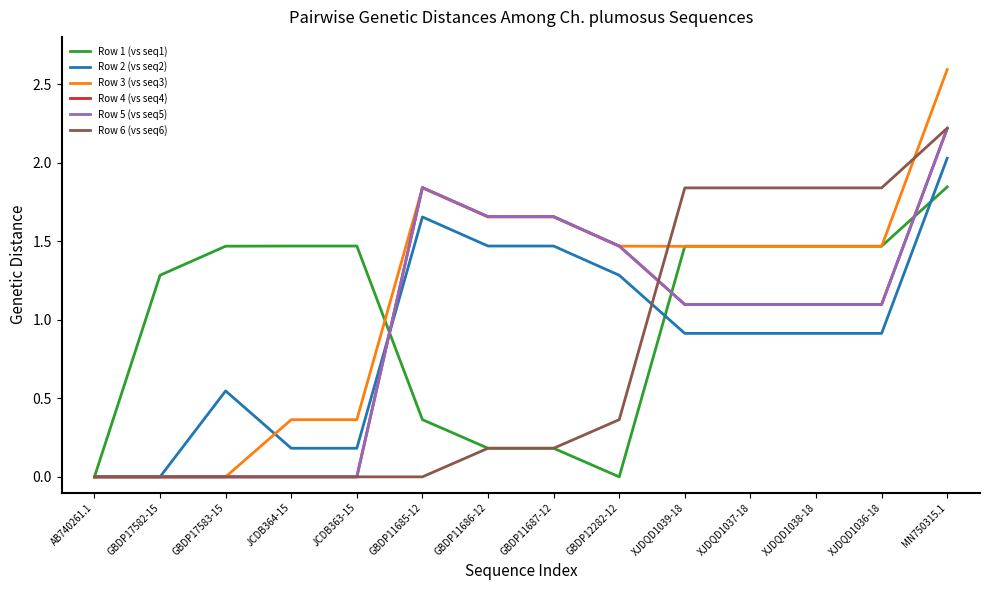

True or false: Row 2 (vs seq2) has a value of 0.9 at XJDQD1037-18.

True